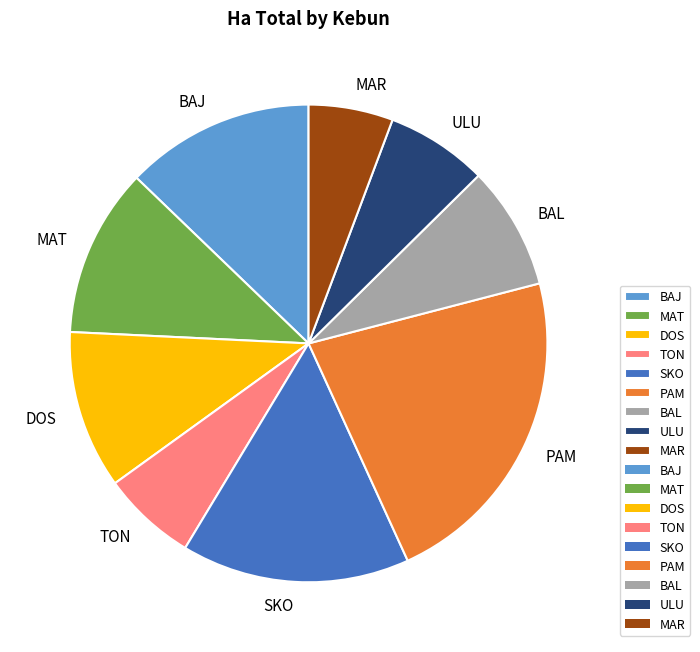

Is the sum of TON and BAJ greater than half?

No